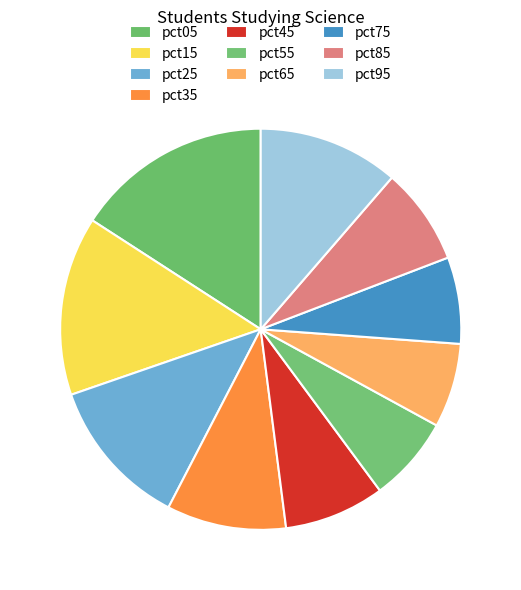

Count the number of slices in the pie.

10